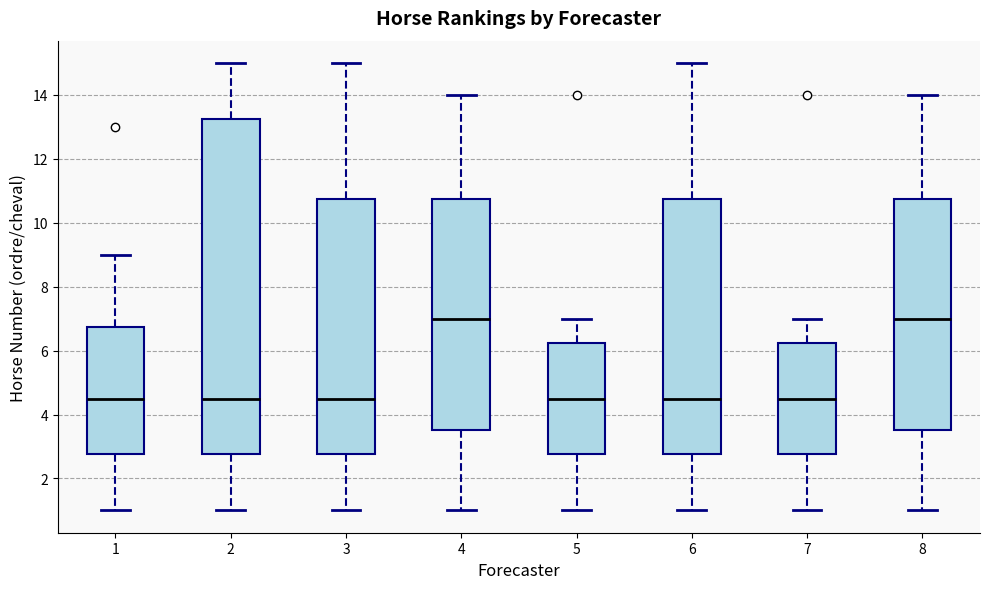

Comparing the boxes themselves (not the whiskers), which one is the tallest?

2